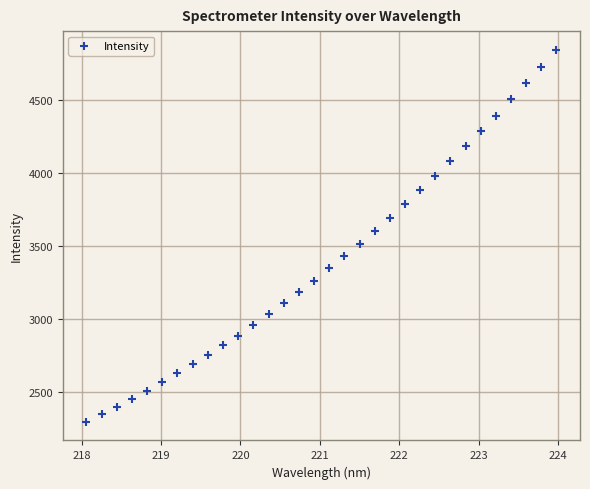

What is the range of X values (max minus min)?

5.9